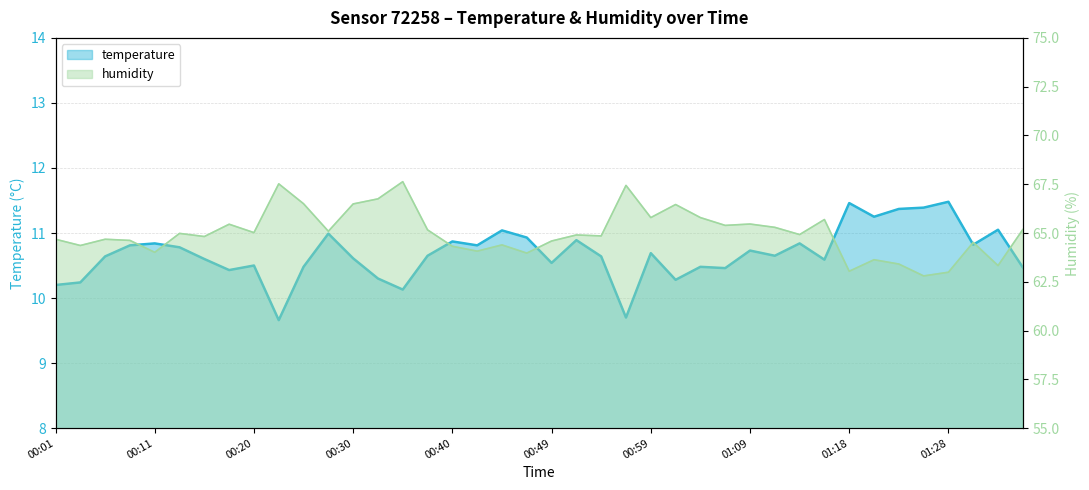

In humidity, how many points are higher than both neighbors (excluding endpoints)?

13